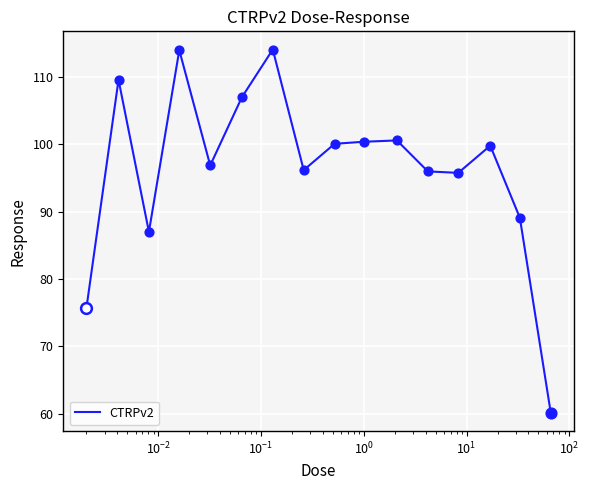

What is the greatest value displayed?

114.1